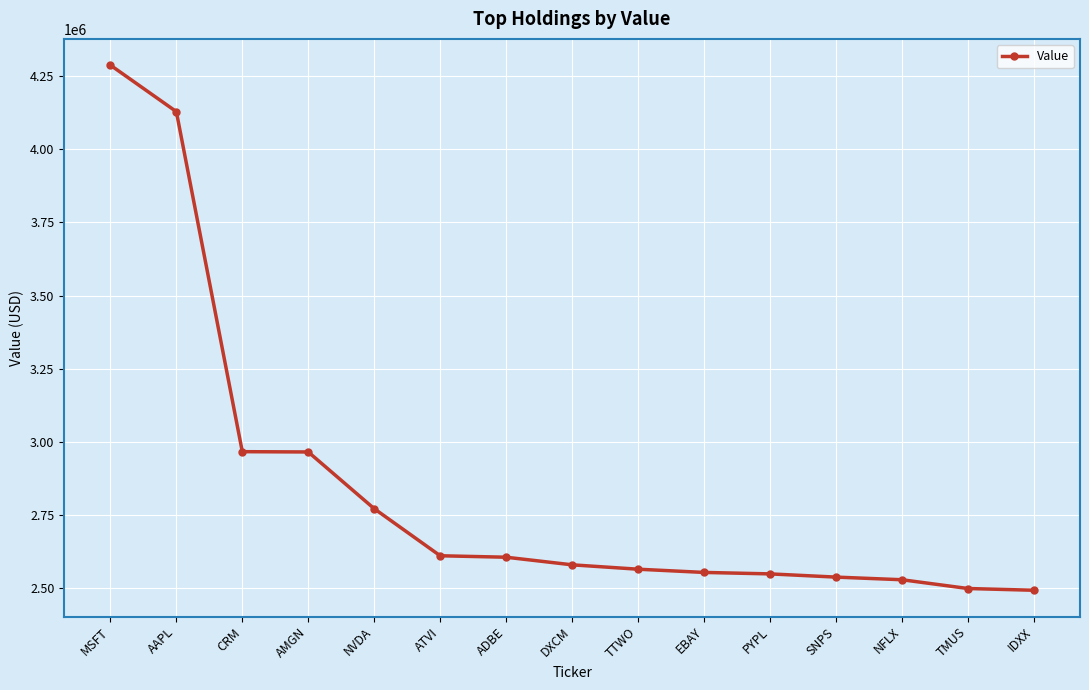

What is the value of the 11th point from the left?

2548000